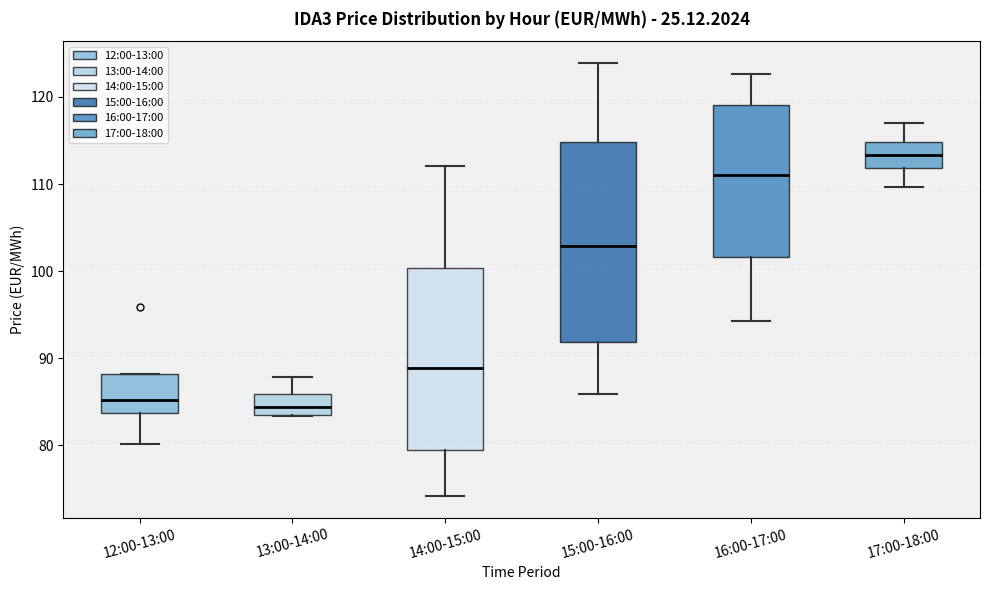

Comparing the boxes themselves (not the whiskers), which one is the tallest?

15:00-16:00